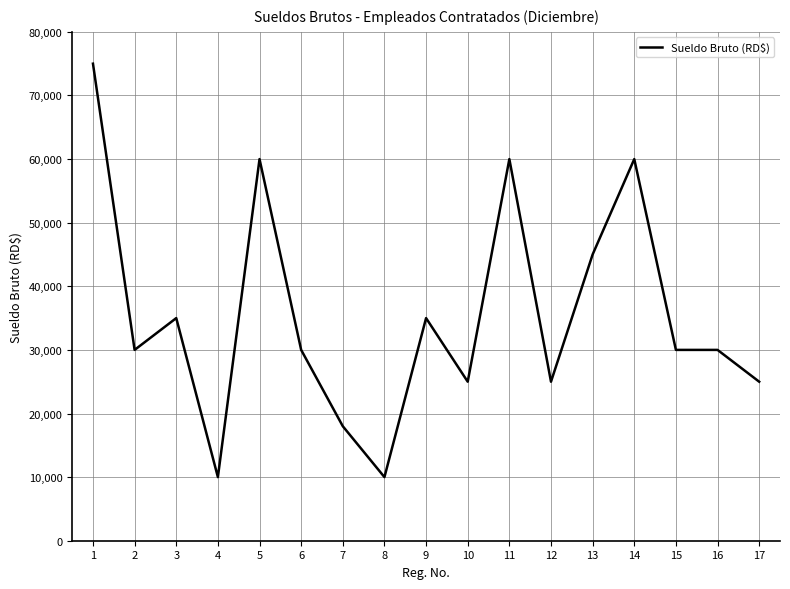

The value at 15 is 30000. True or false?

True